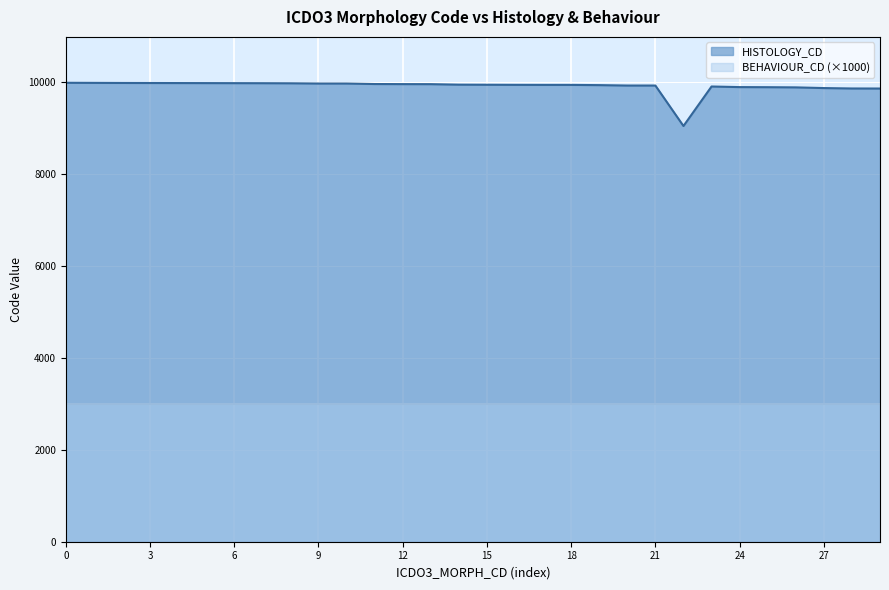

How many data points are less than 9950?

15